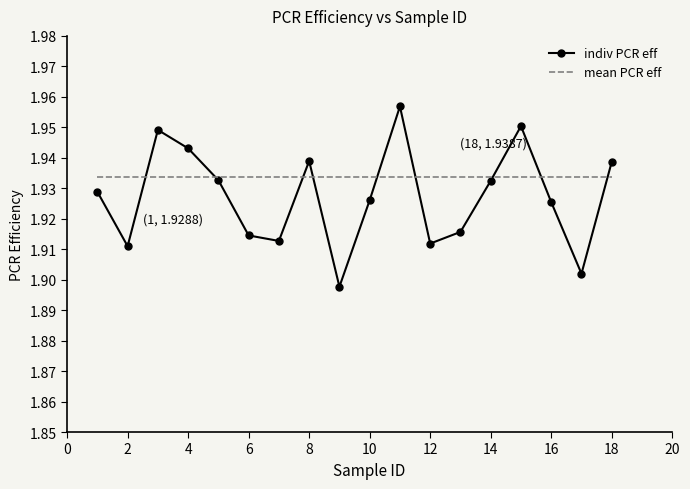

Which series has the largest range (max minus min)?

indiv PCR eff